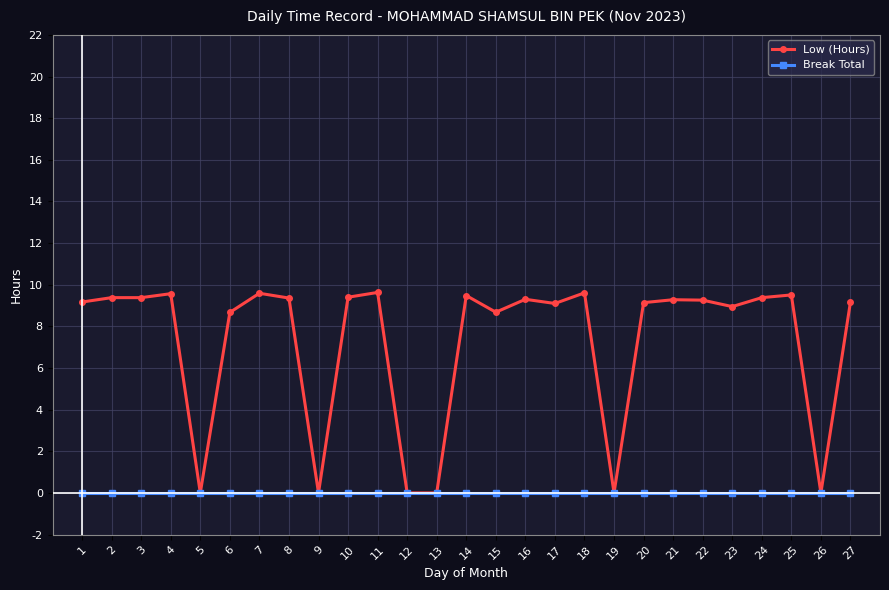

What is the value of the Low (Hours) point at the 7th from the left?

9.6